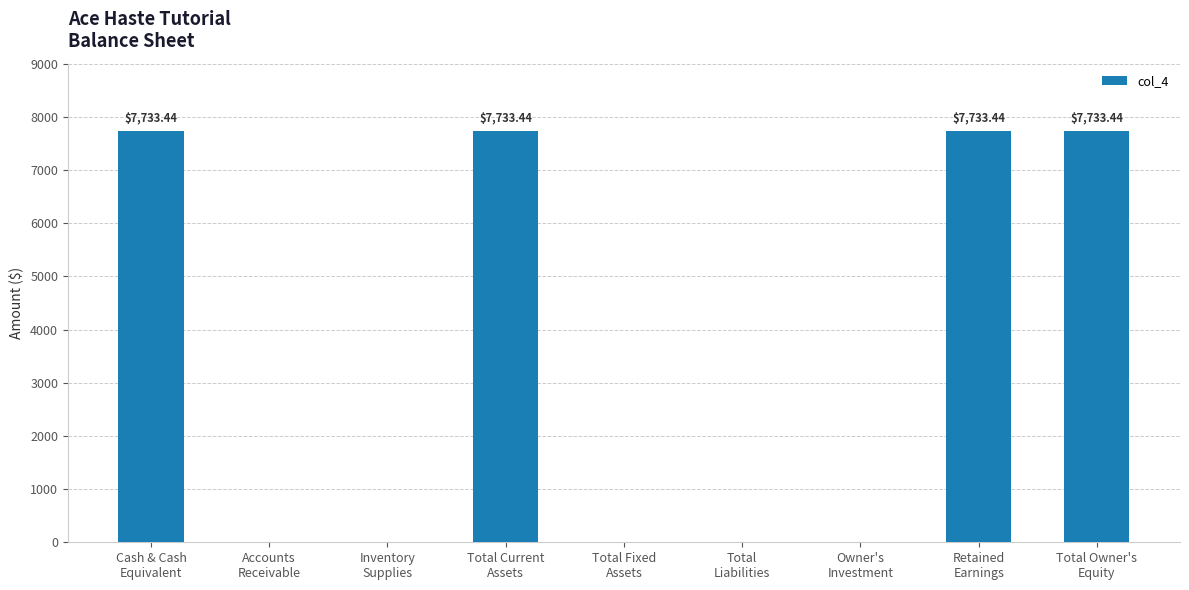

What is the sum of all values?

30933.8